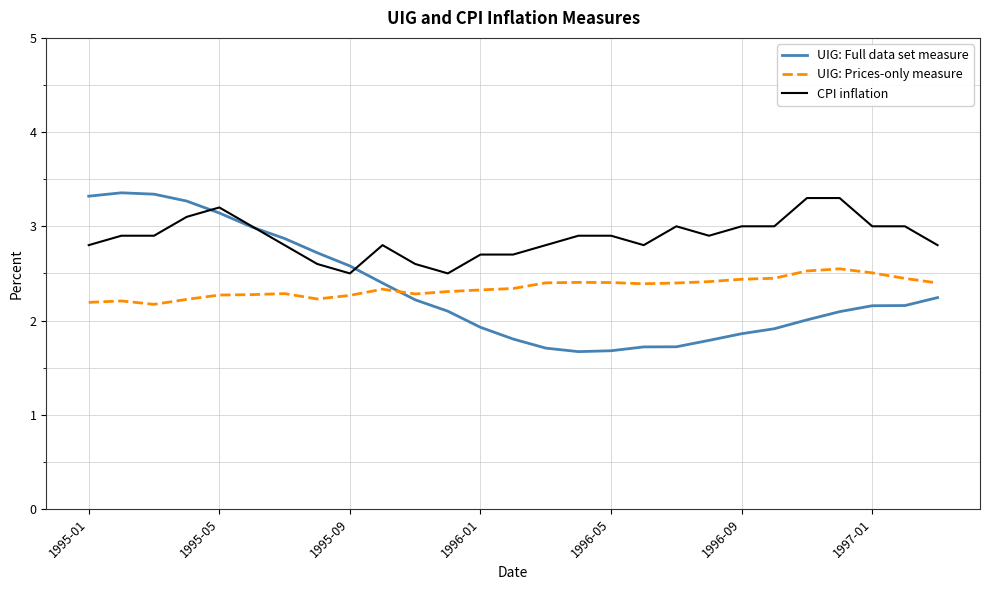

Count the UIG: Prices-only measure values in the range 2 to 3.

27